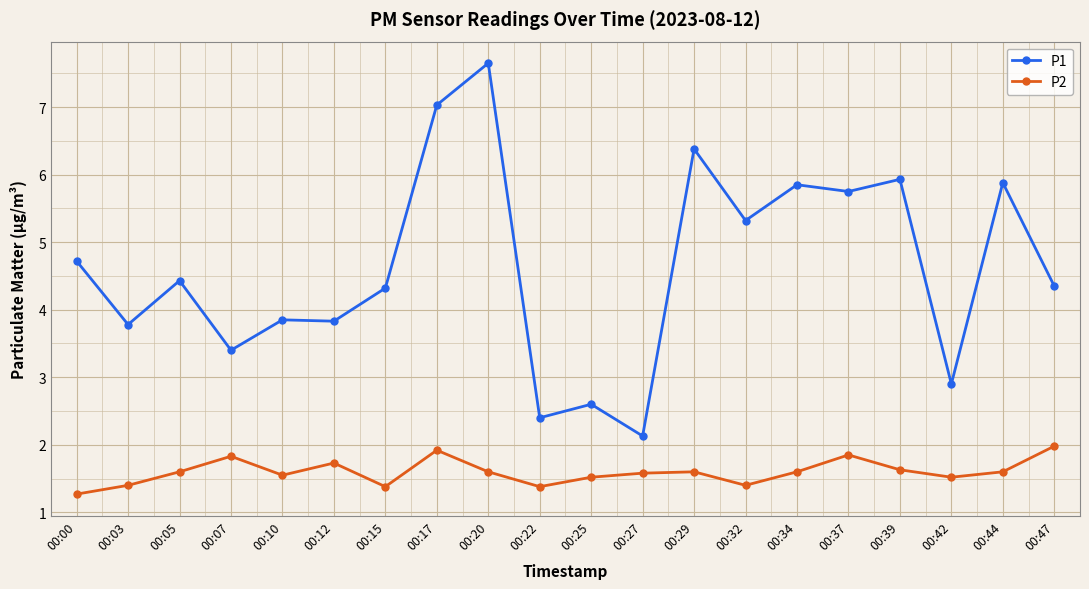

True or false: P1 has a value of 7.7 at 00:47.

False